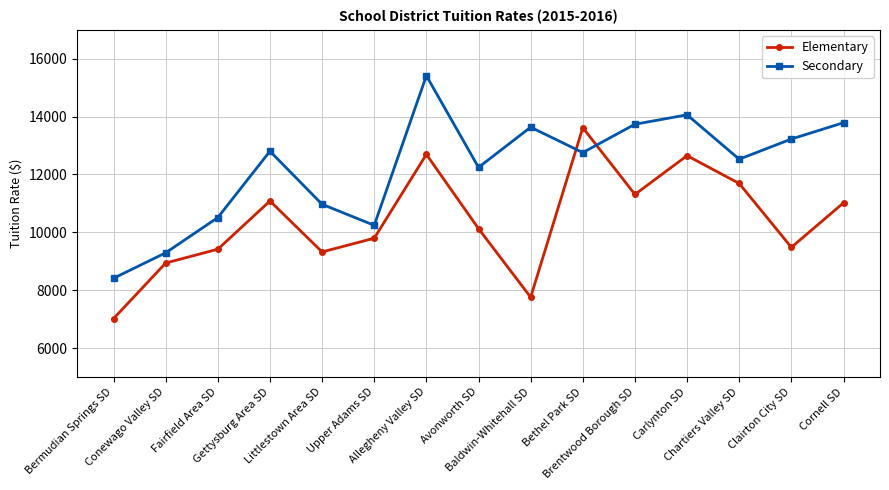

What is the label of the 14th point from the left?

Clairton City SD